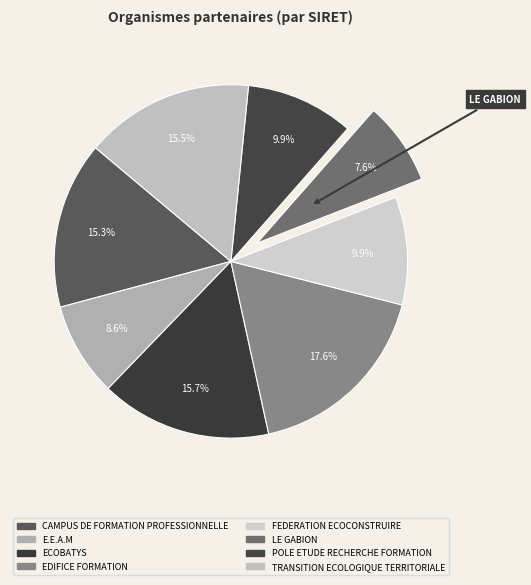

Does TRANSITION ECOLOGIQUE TERRITORIALE represent more than half of the total?

No